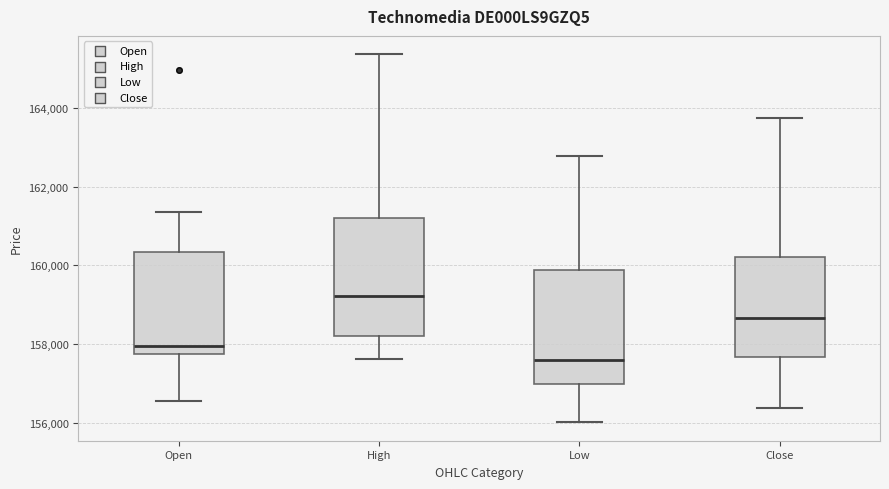

Where does the lower whisker of the box for Close end on the y-axis? The values are not printed on the chart, so give them approximately, as read against the axis.

156400